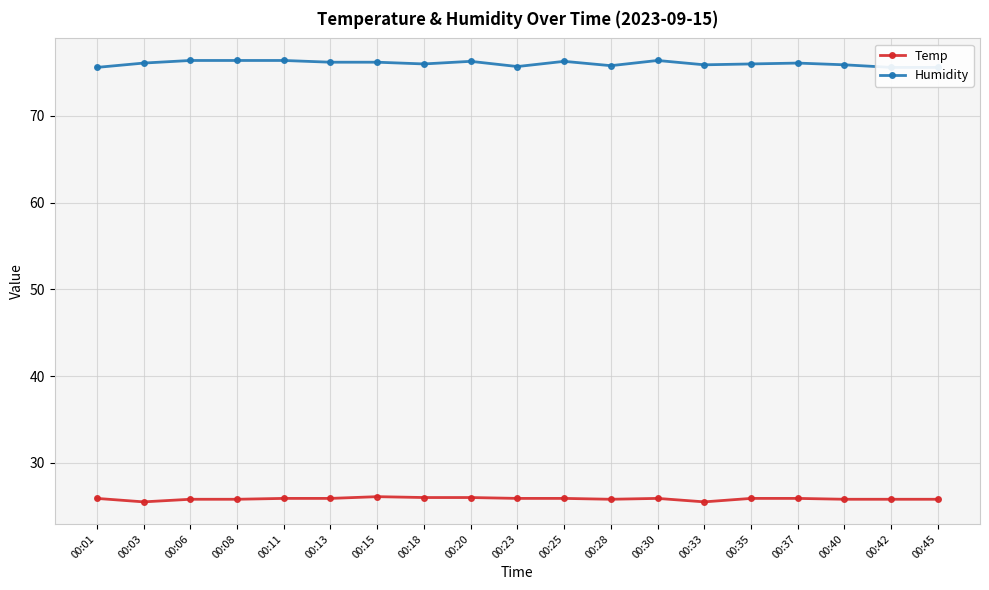

Is this an area chart (filled region under the line)?

No